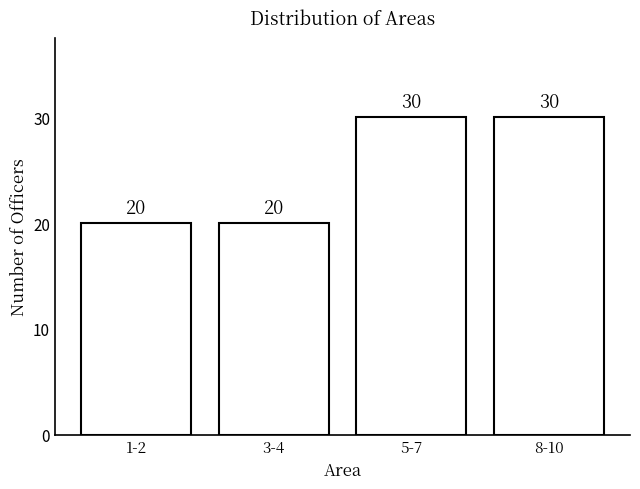

Reading right to left, transcribe all the data shown in this chart.

30	30	20	20